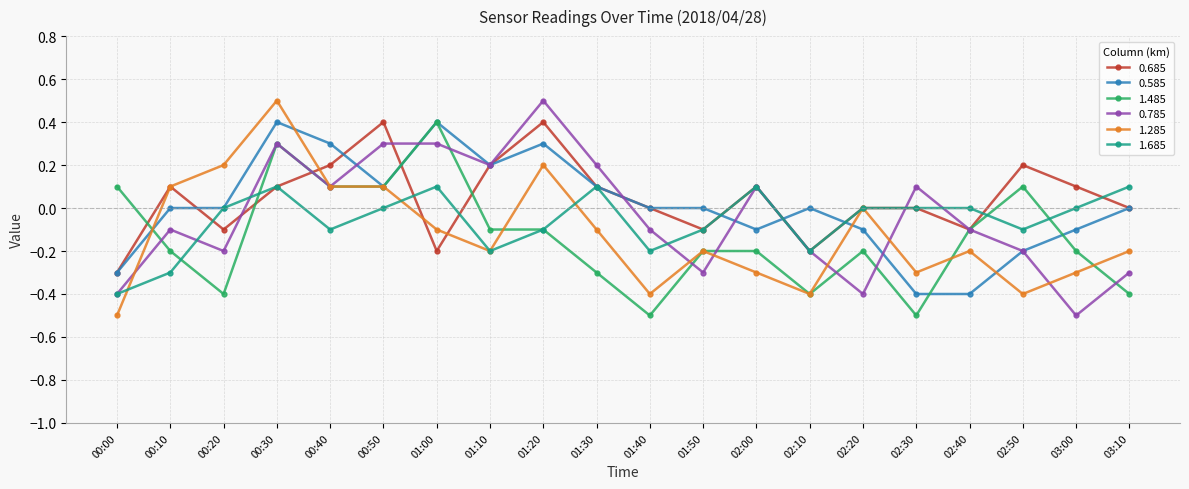

What is the difference between the second highest and minimum values in the 0.585 series?

0.8